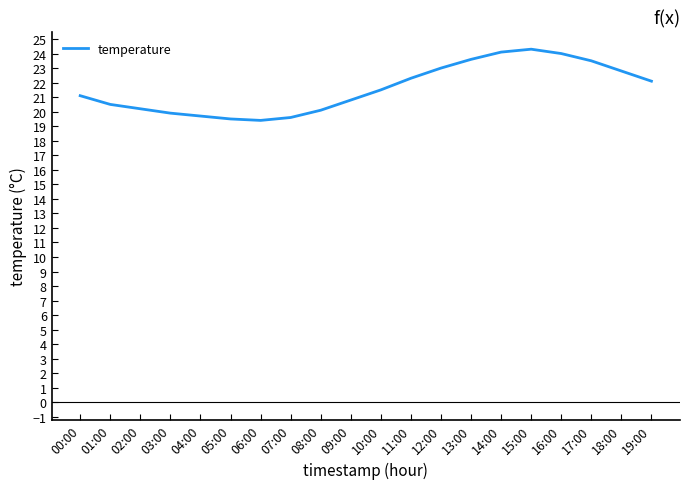

What is the smallest value displayed?

19.4